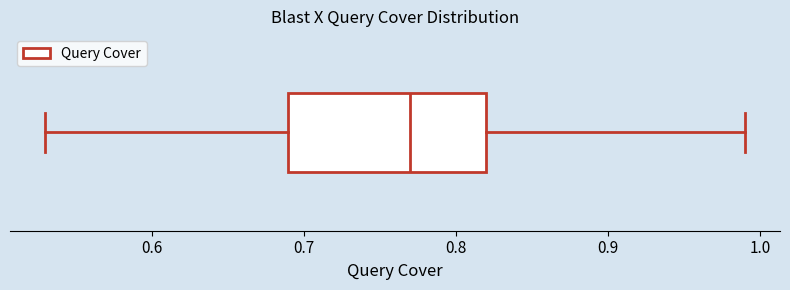

Where is the right edge of the box on the x-axis? The values are not printed on the chart, so give them approximately, as read against the axis.

0.82